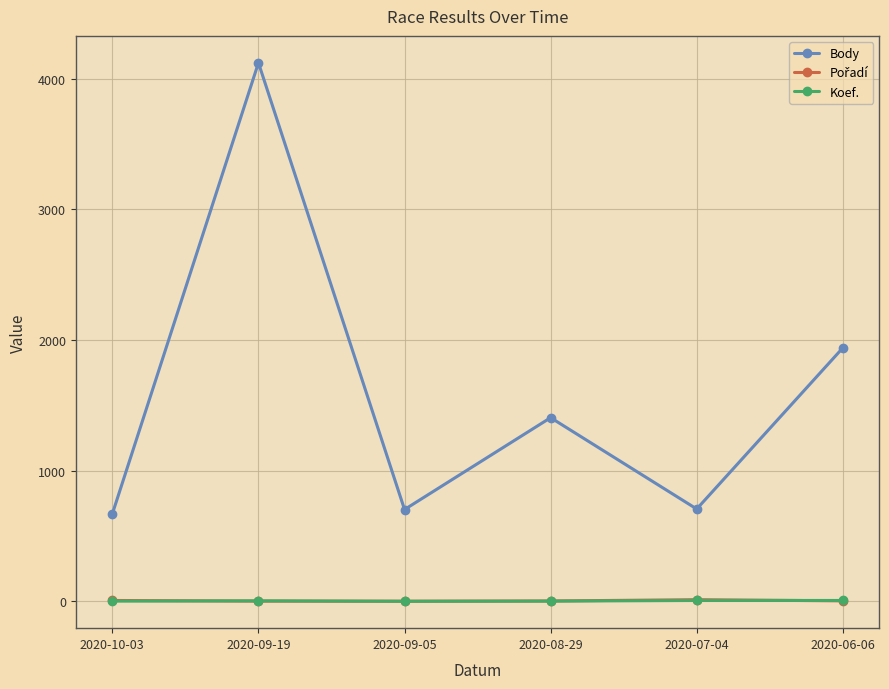

True or false: Koef. has more than 2 points higher than both neighbors.

False